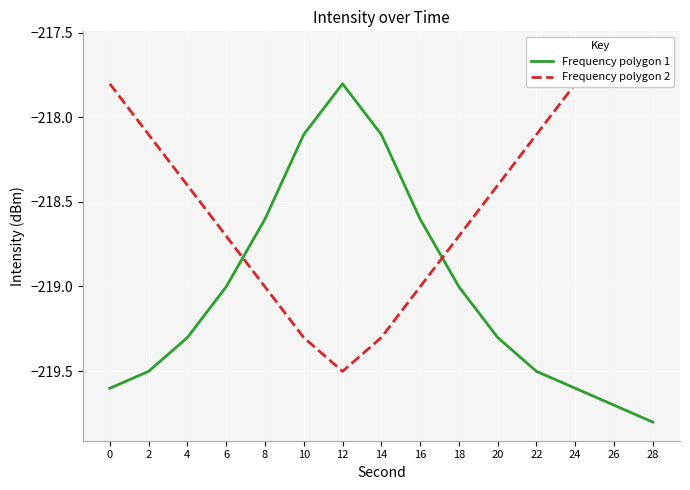

The Frequency polygon 2 series shows -219.0 at 8. True or false?

True